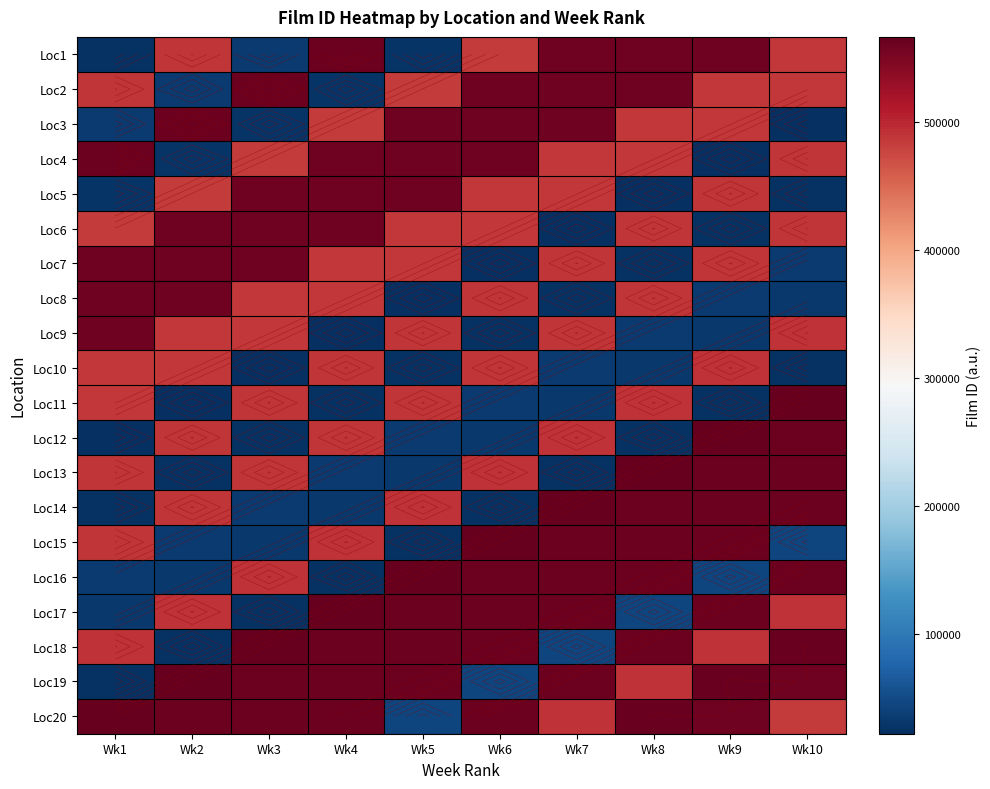

What is the difference between the highest and lowest values at Wk10?

543924